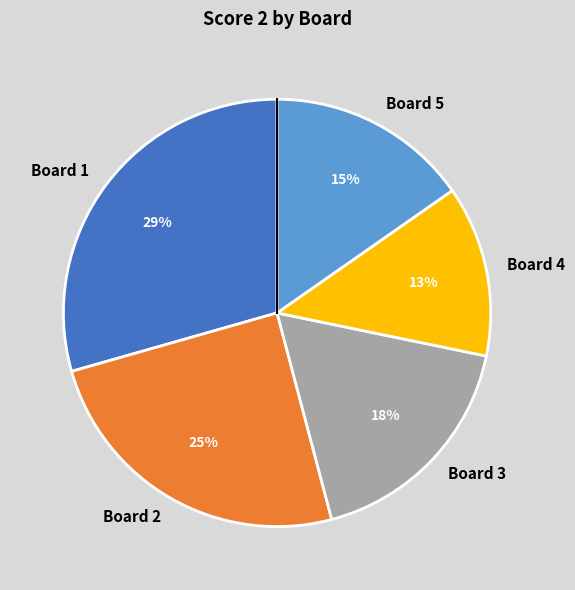

Does any single category account for the majority?

No